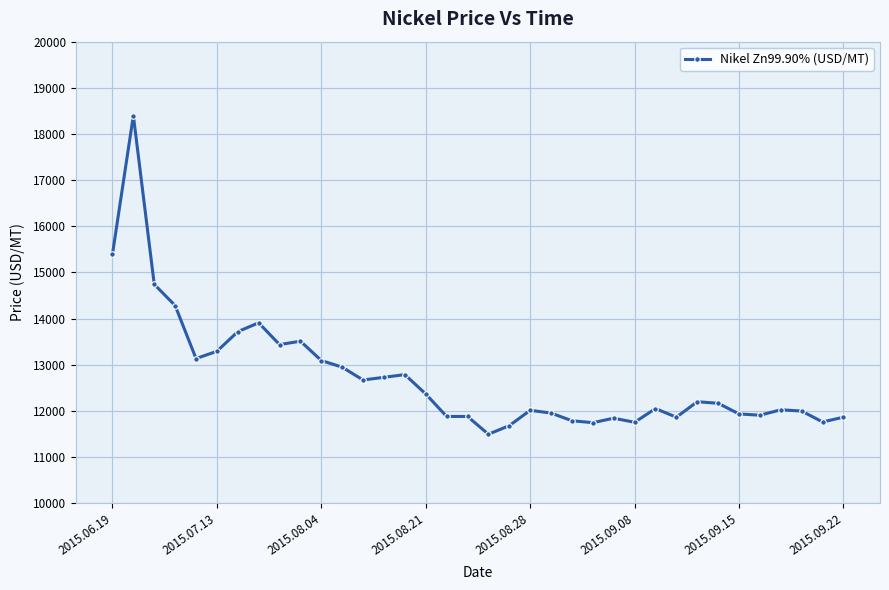

What is the greatest value displayed?

18398.7